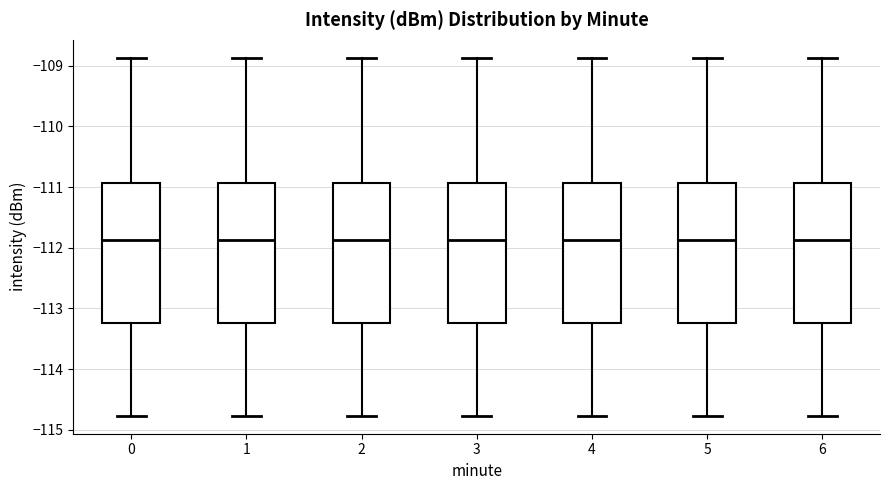

Where does the median line of the box at x = 6 sit on the y-axis? The values are not printed on the chart, so give them approximately, as read against the axis.

-111.9